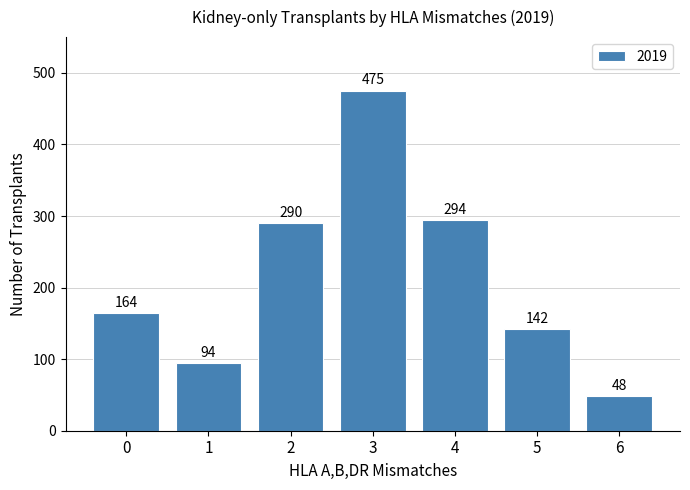

Reading left to right, transcribe all the data shown in this chart.

0=164	1=94	2=290	3=475	4=294	5=142	6=48